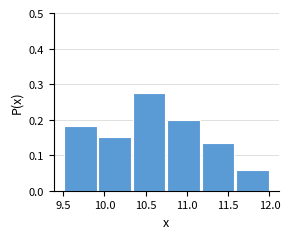

Which range on the x-axis has the tallest bar?

10.35 to 10.75